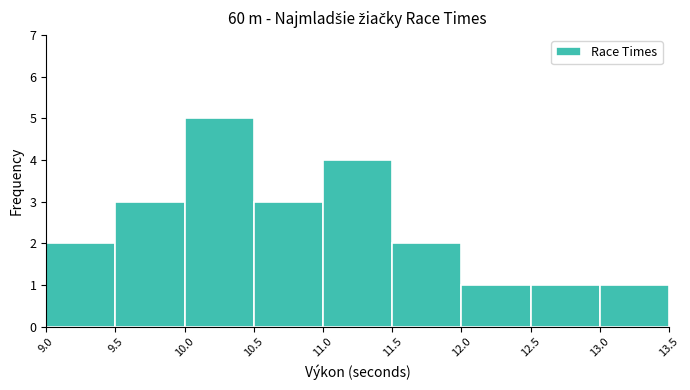

What is the height of the bar covering 12.0 to 12.5 on the x-axis? The values are not printed on the chart, so give them approximately, as read against the axis.

1